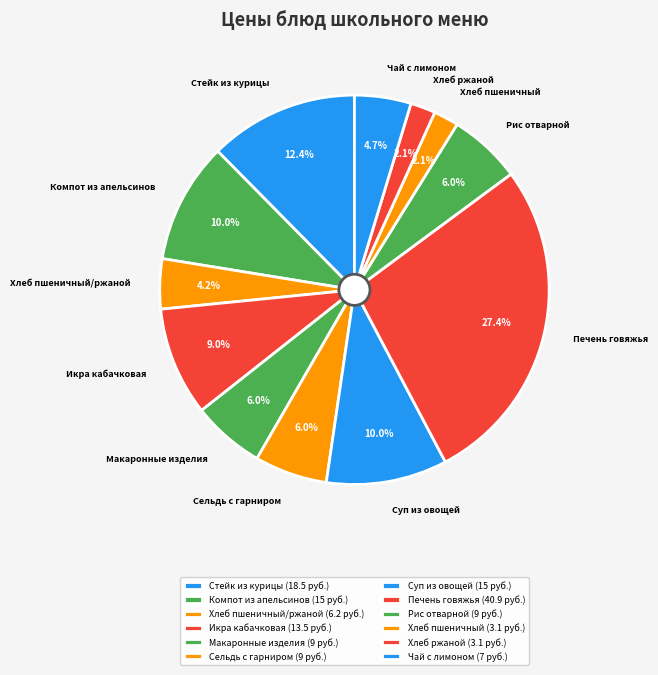

Between Стейк из курицы and Хлеб пшеничный, which is larger?

Стейк из курицы